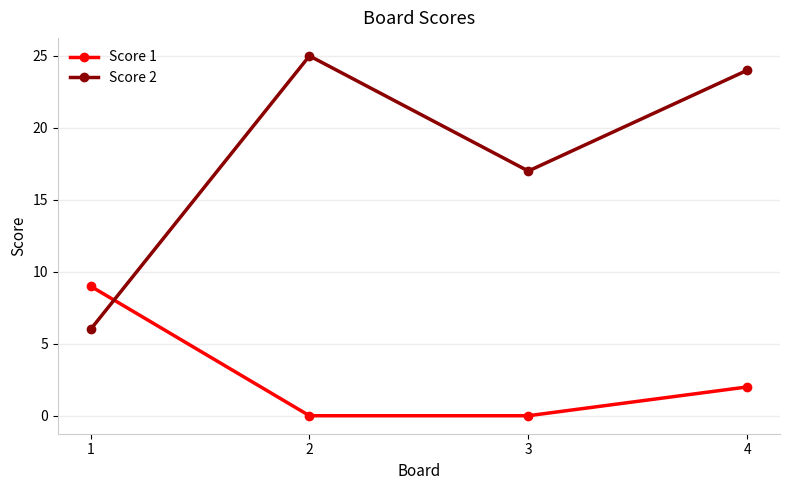

How many series are shown in this chart?

2